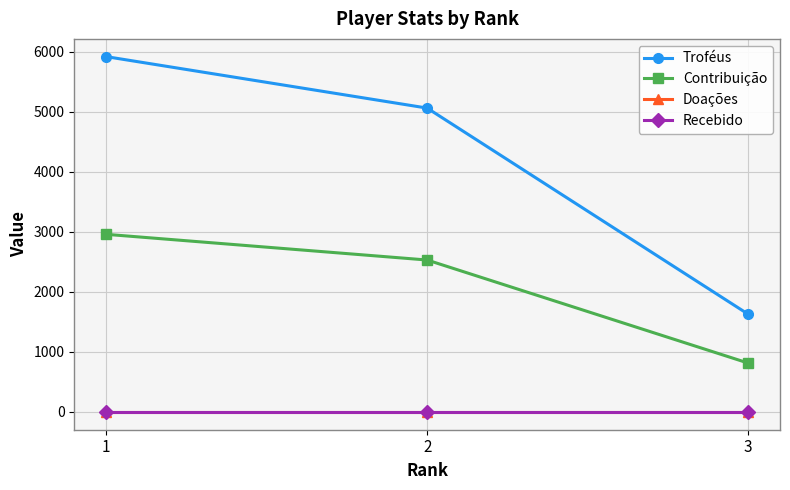

Reading left to right, extract all data points from this chart.

Troféus: 5921	5064	1632
Contribuição: 2960	2532	816
Doações: 0	0	0
Recebido: 0	0	0